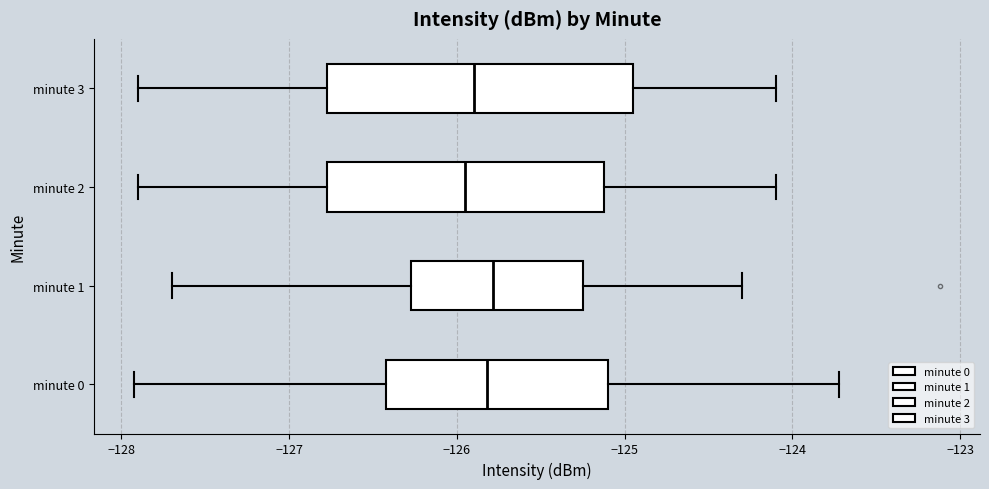

Reading bottom to top, read every box against the x-axis: the position of its median line, the range the box covers, and the ends of its whiskers. The values are not printed on the chart, so give them approximately, as read against the axis.

minute 0: median -125.8, box -126.4 to -125.1, whiskers -127.9 to -123.7
minute 1: median -125.8, box -126.3 to -125.2, whiskers -127.7 to -124.3
minute 2: median -125.9, box -126.8 to -125.1, whiskers -127.9 to -124.1
minute 3: median -125.9, box -126.8 to -124.9, whiskers -127.9 to -124.1